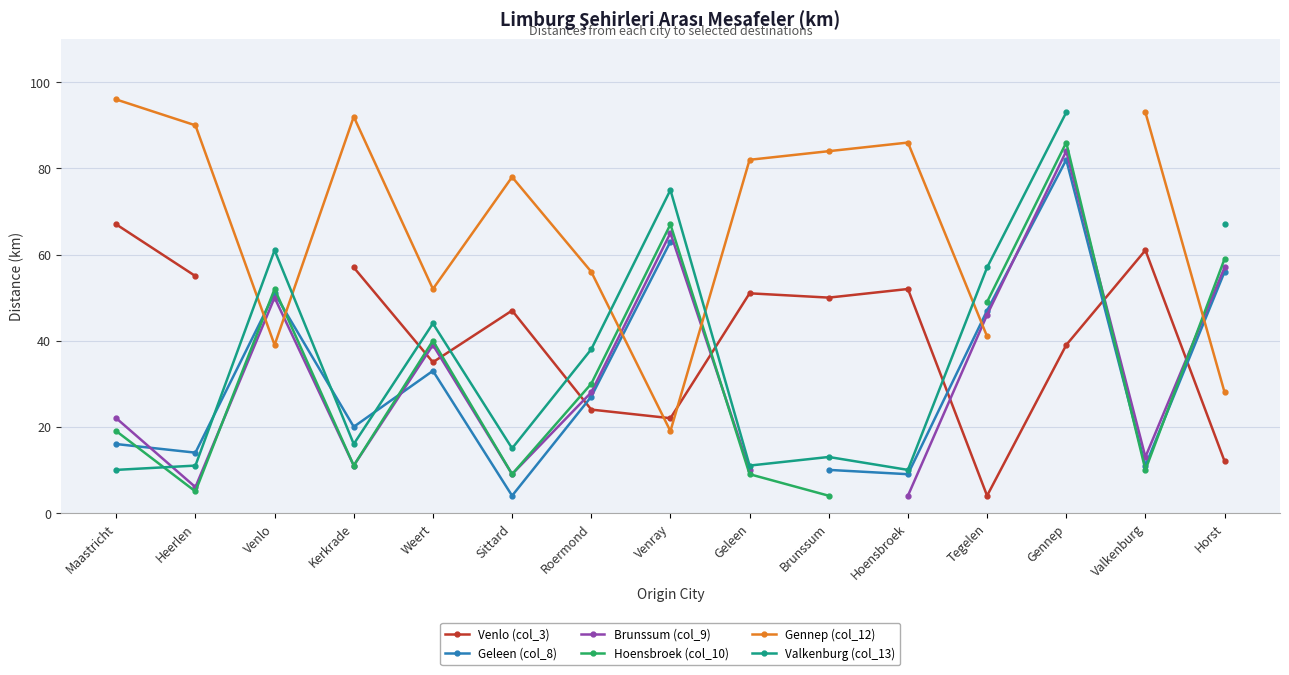

The Gennep (col_12) series shows 96.0 at Maastricht. True or false?

True